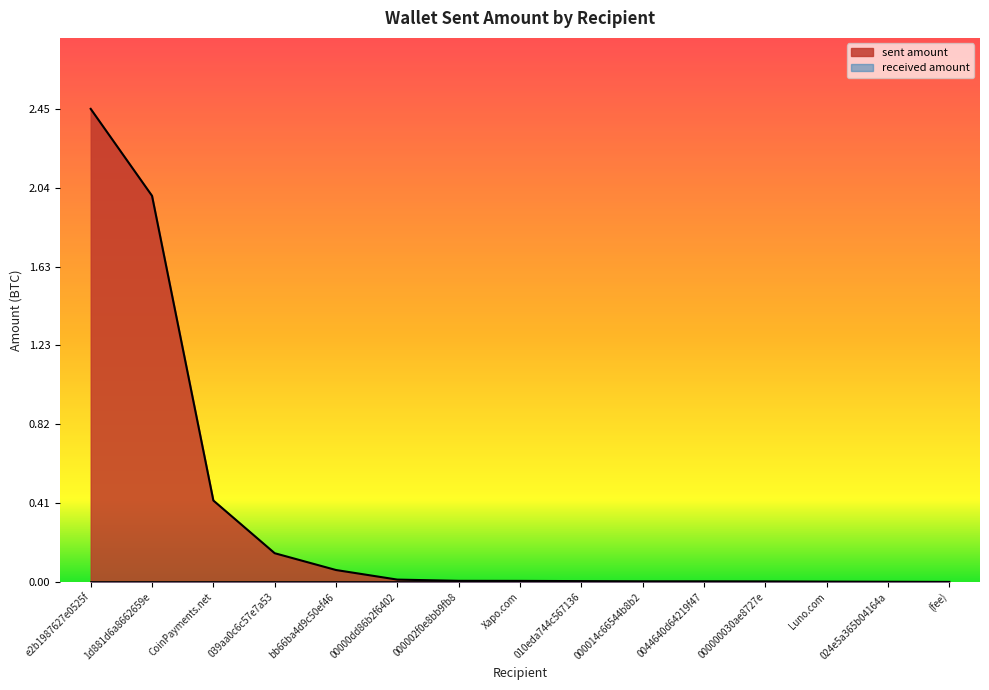

Where is the data nearest to the value 1?

CoinPayments.net